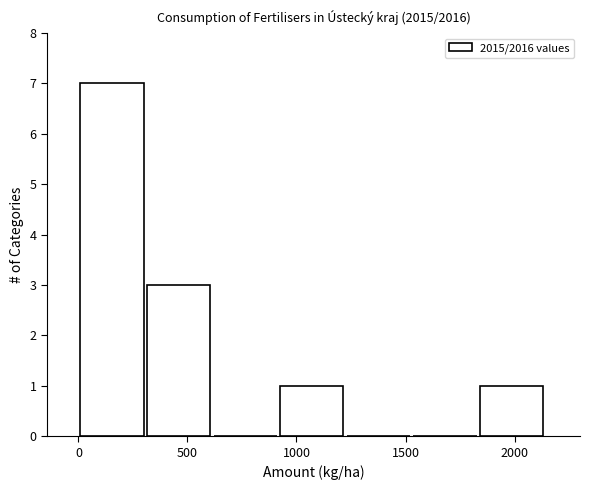

How tall is the bar that spans 0 to 300 on the x-axis? Neither the bar edges nor the heights are printed on the chart, so give them approximately, as read against the axes.

7